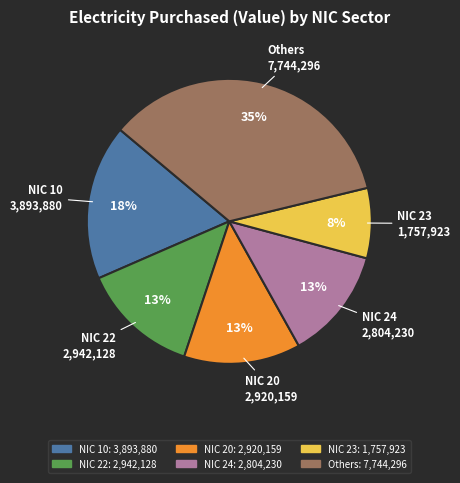

To the nearest percent, what is the average slice percentage?

17%